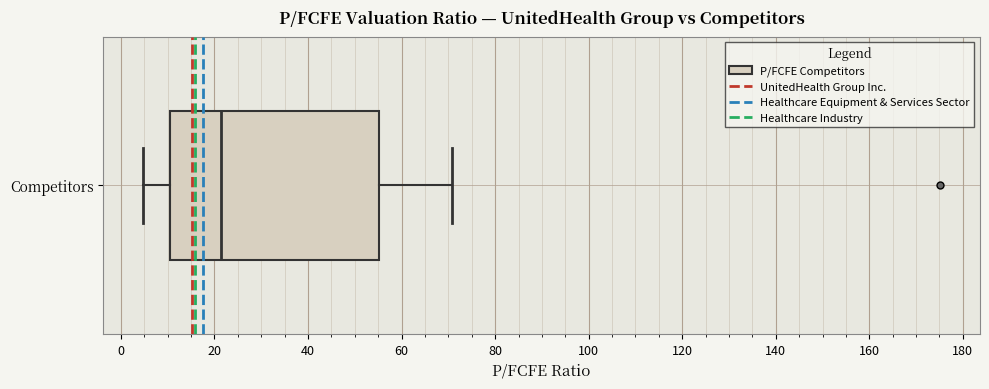

Where does the left whisker of the box for Competitors end on the x-axis? The values are not printed on the chart, so give them approximately, as read against the axis.

4